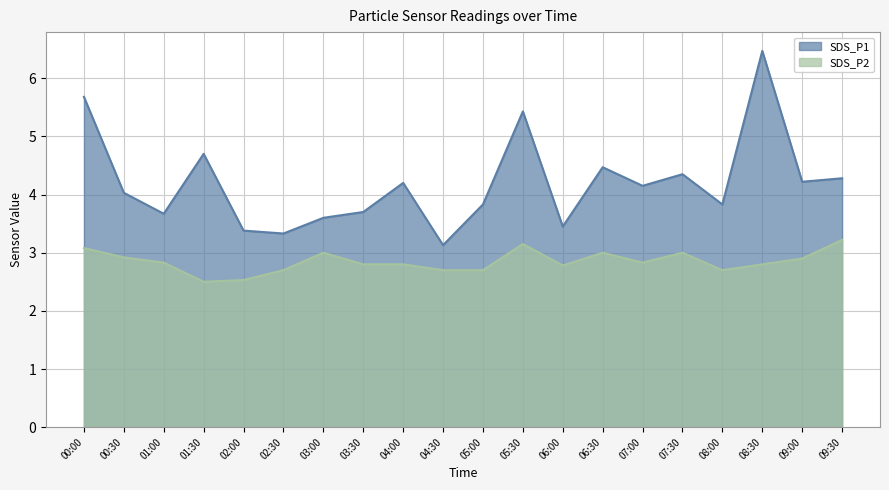

At how many categories does at least one series exceed 6?

1